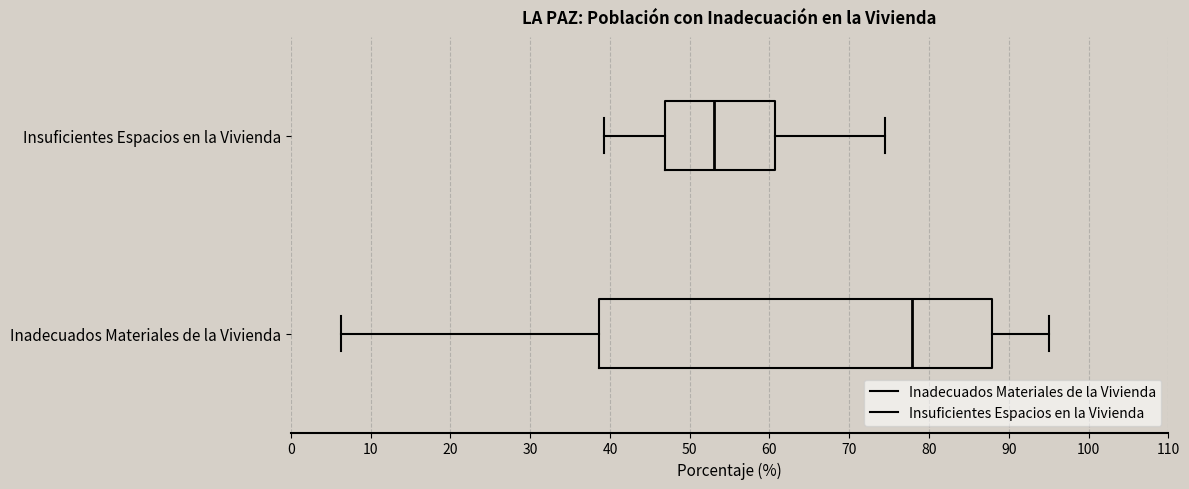

Reading bottom to top, transcribe this box plot: for each box, give where its median line is, the range the box spans, and where its two whiskers end, as read against the x-axis. The values are not printed on the chart, so give them approximately, as read against the axis.

Inadecuados Materiales de la Vivienda: median 78, box 39 to 88, whiskers 6 to 95
Insuficientes Espacios en la Vivienda: median 53, box 47 to 61, whiskers 39 to 74